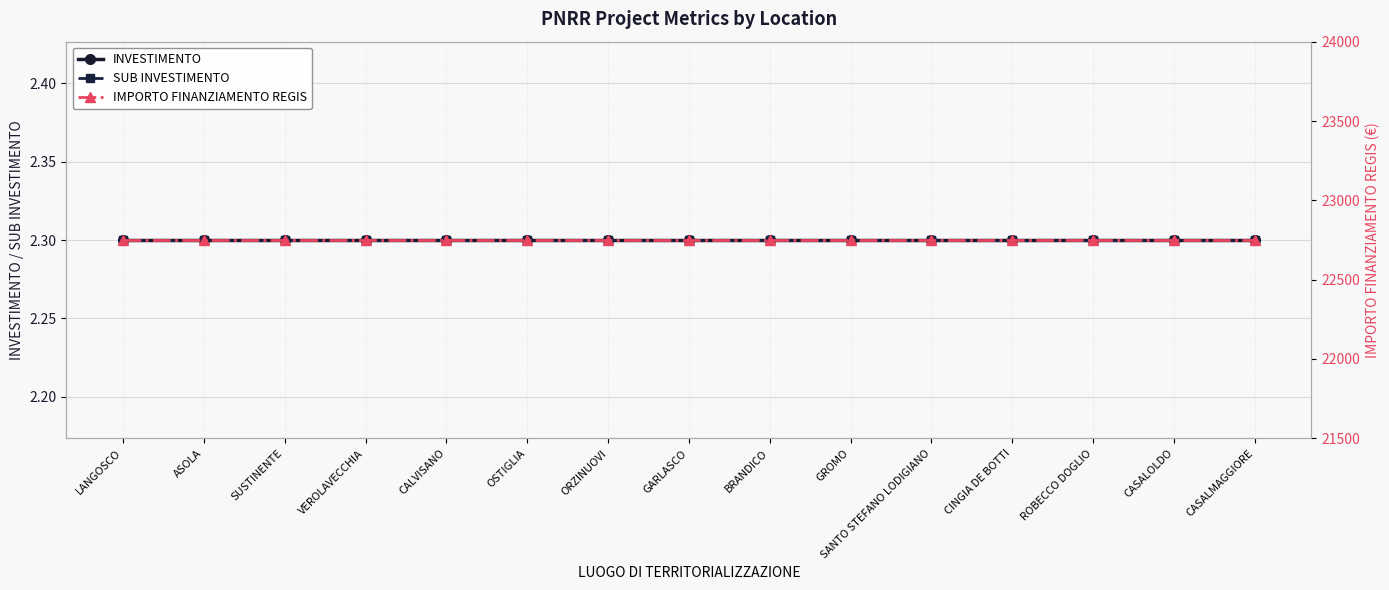

Read the IMPORTO FINANZIAMENTO REGIS value at CINGIA DE BOTTI.

22750.0